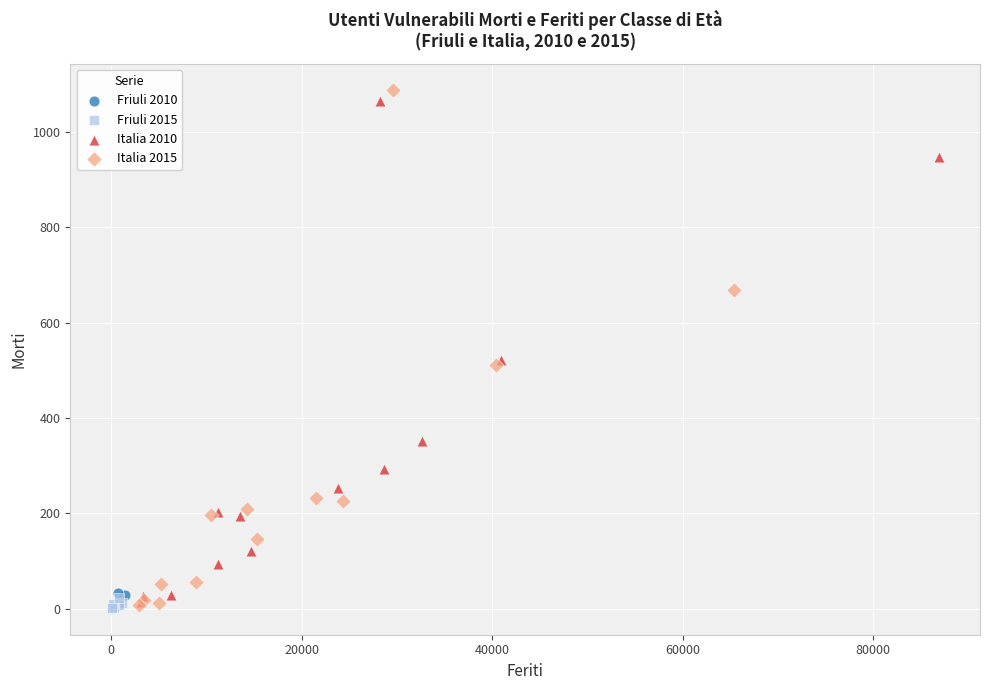

Which series has the largest Y range (max minus min)?

Italia 2015